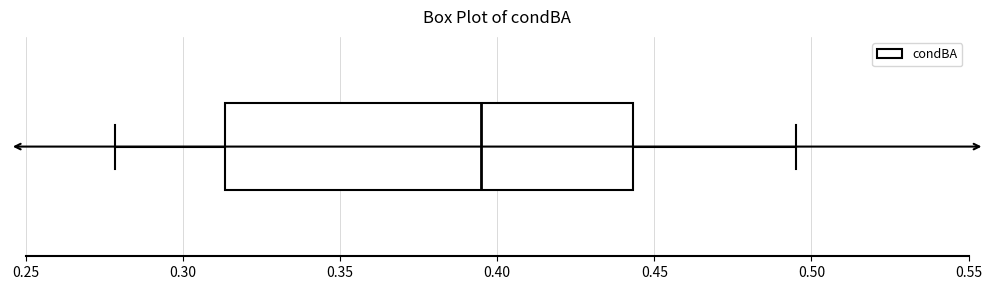

Where does the left whisker of the box end on the x-axis? The values are not printed on the chart, so give them approximately, as read against the axis.

0.280